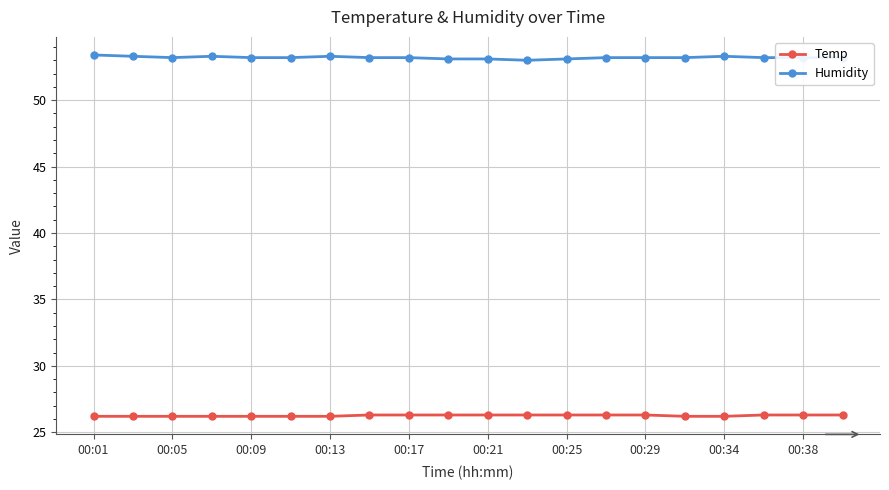

What is the greatest value displayed?

53.4